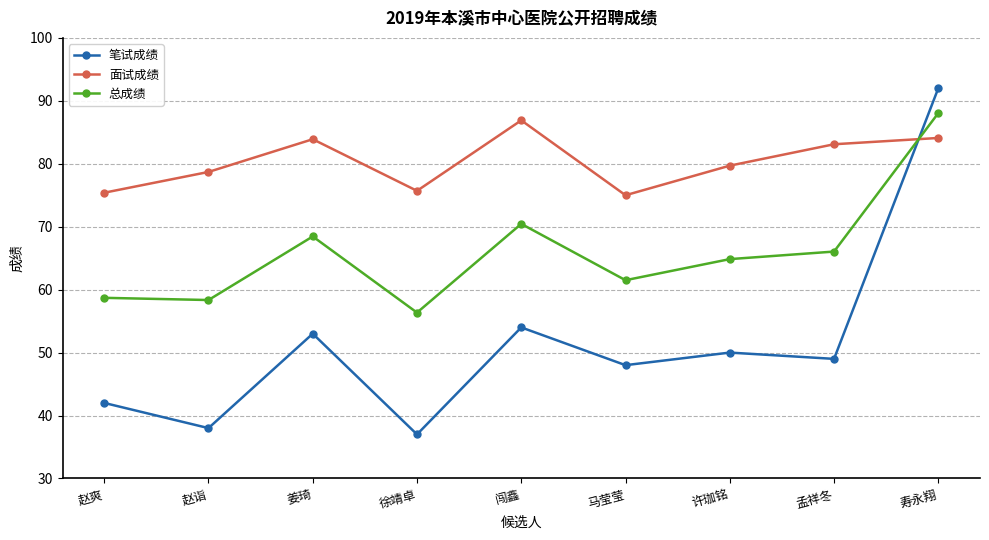

Where is 总成绩 nearest to the value 72?

闯鑫